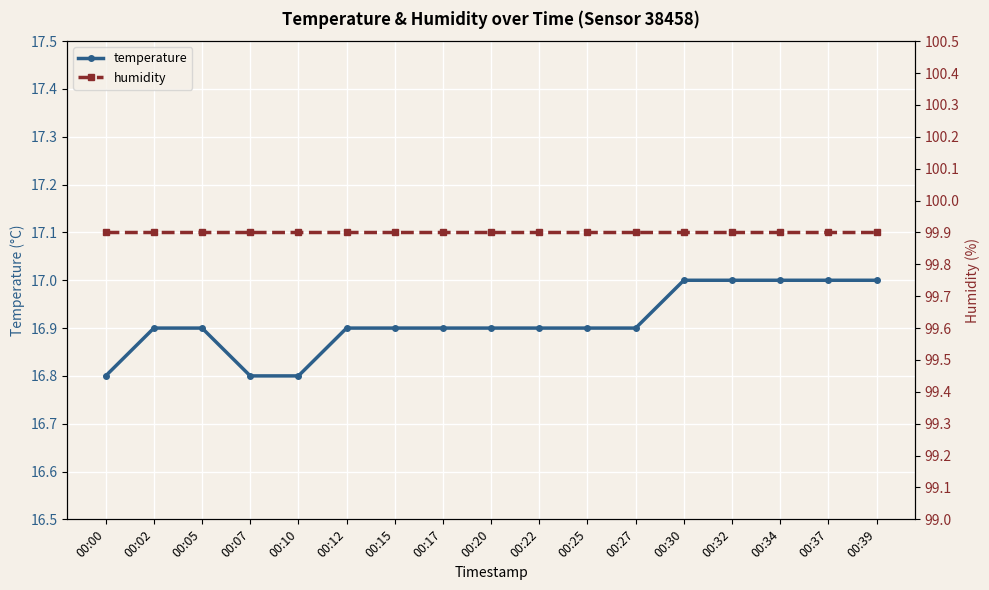

The value of temperature at 00:05 is 16.9. True or false?

True